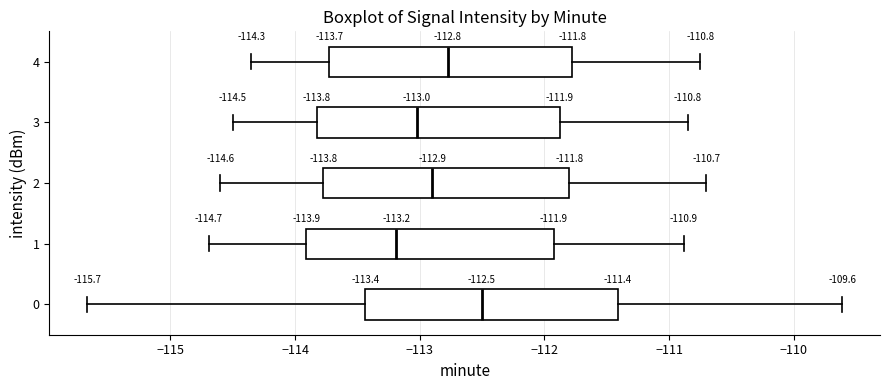

Which box has the furthest to the right median line?

0